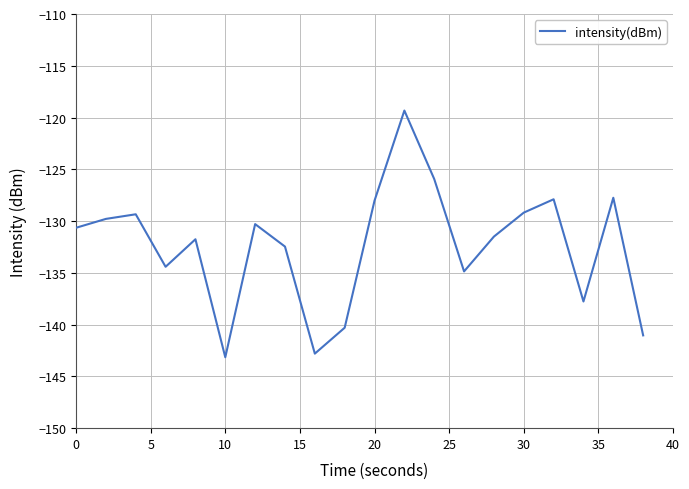

What is the difference between the maximum and minimum values?

23.8